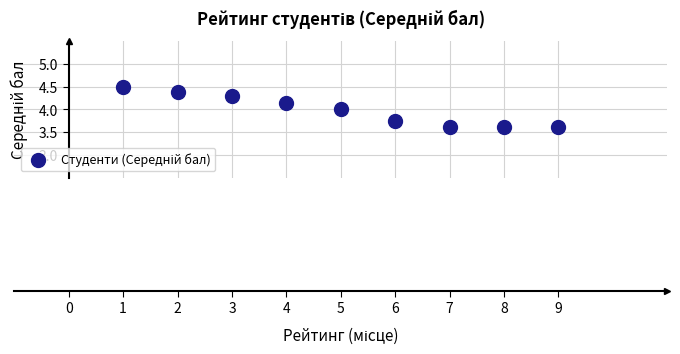

What is the range of Y values (max minus min)?

0.9